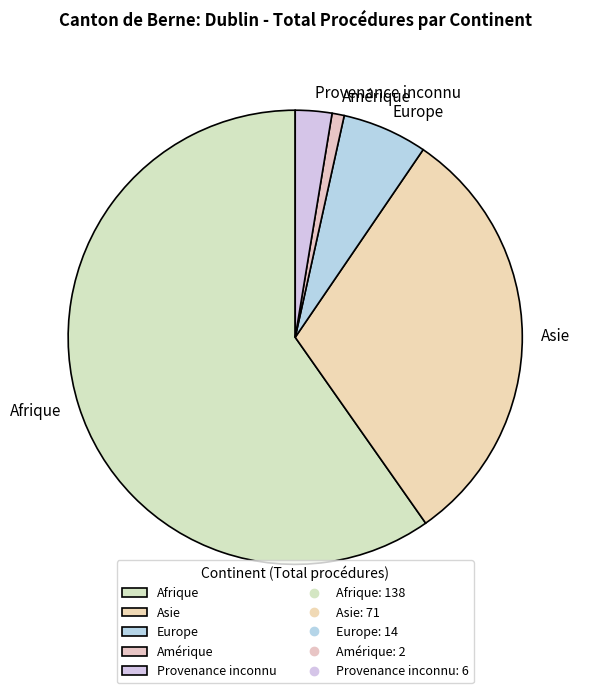

Is the sum of Europe and Amérique greater than half?

No